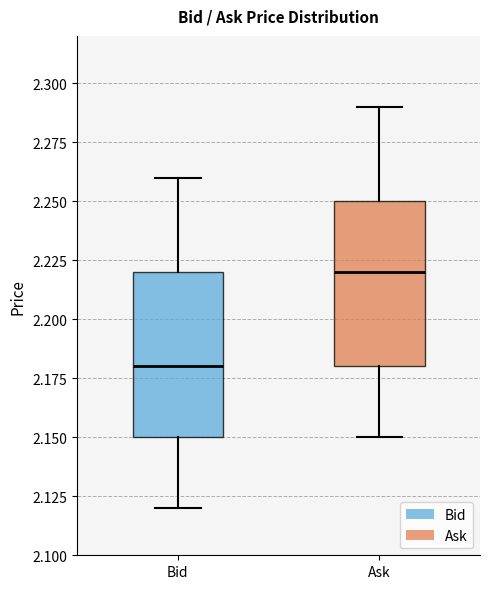

Reading left to right, read every box against the y-axis: the position of its median line, the range the box covers, and the ends of its whiskers. The values are not printed on the chart, so give them approximately, as read against the axis.

Bid: median 2.18, box 2.15 to 2.22, whiskers 2.12 to 2.26
Ask: median 2.22, box 2.18 to 2.25, whiskers 2.15 to 2.29